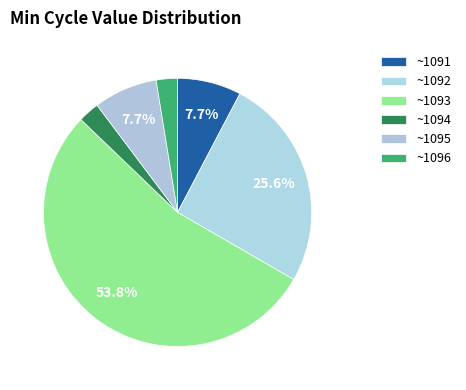

Count the number of slices in the pie.

6